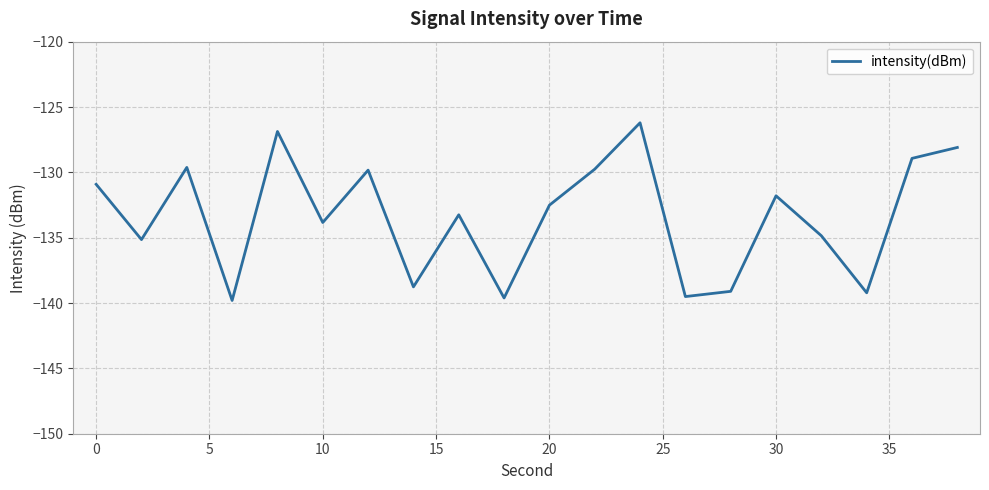

What is the maximum value shown in the chart?

-126.2